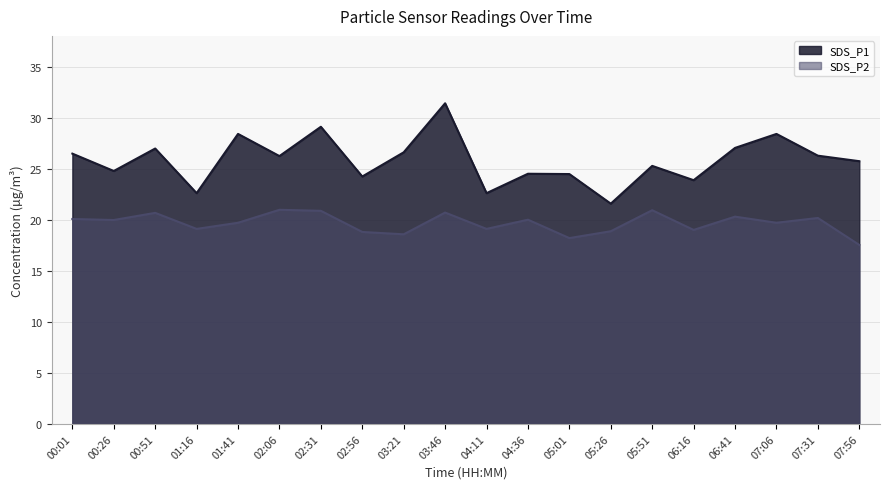

Is it true that SDS_P1 equals 39.3 at 00:26?

False